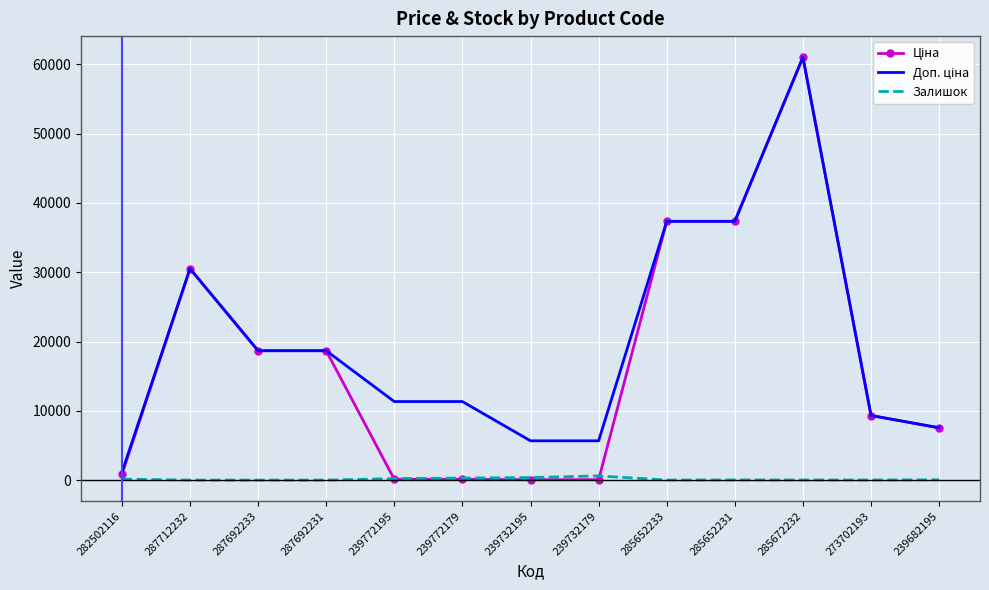

True or false: Залишок has a value of 290.0 at 239772179.

True